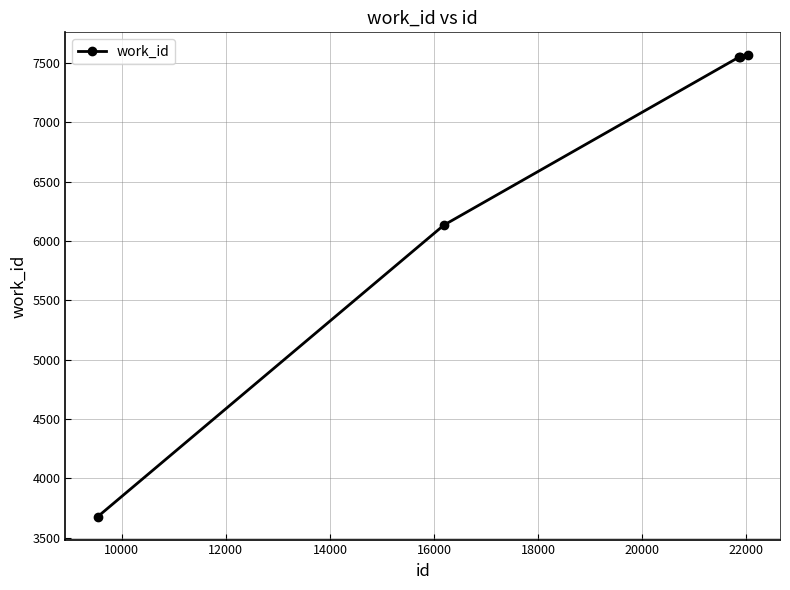

True or false: there are more than 1 points higher than both neighbors.

False